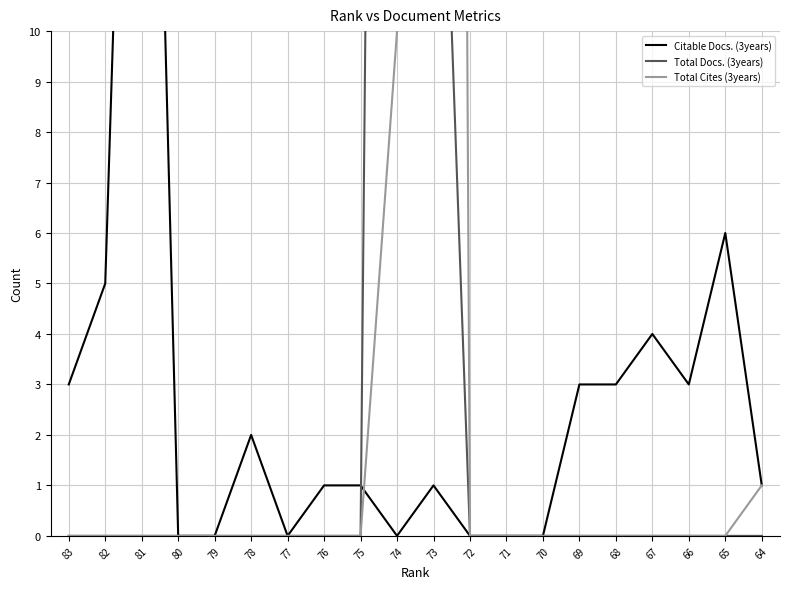

How many lines are shown in the chart?

3